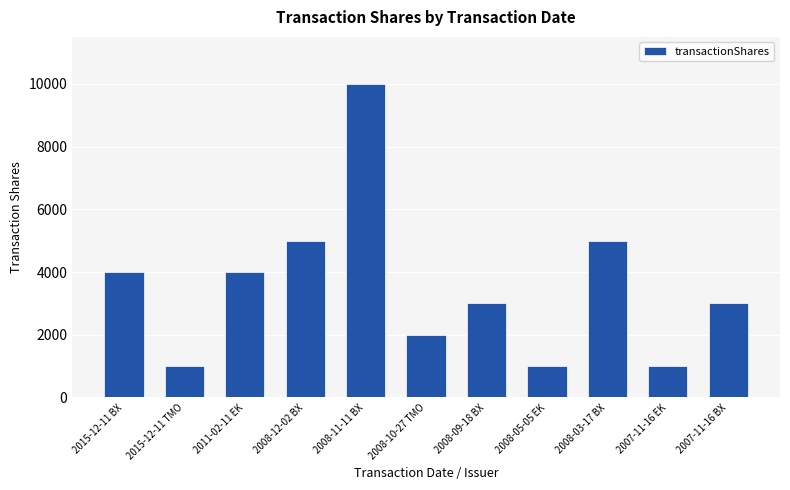

At which category does the chart reach its peak across all series?

2008-11-11 BX